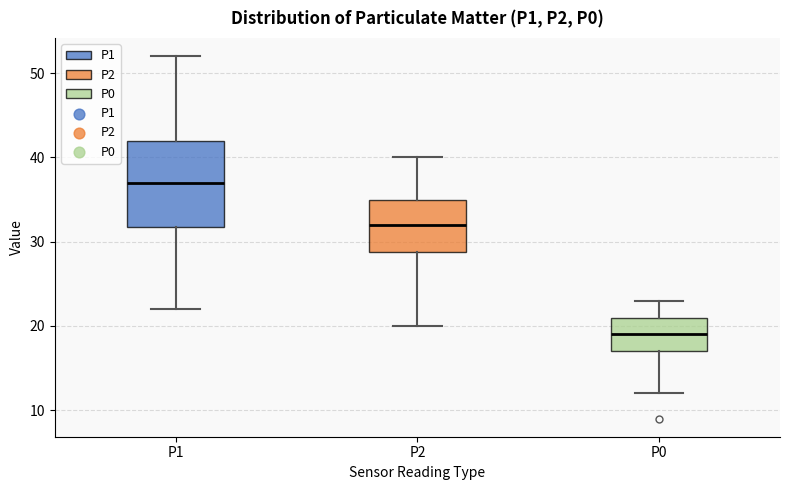

Which box's median line is the highest?

P1